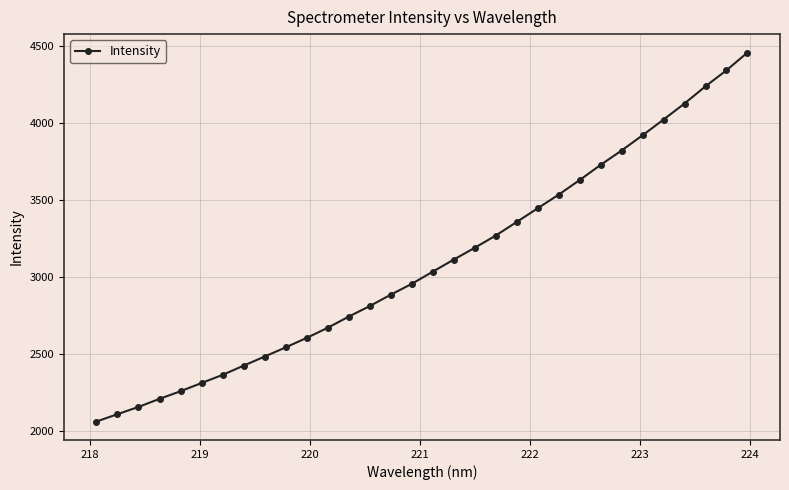

What is the value of the 18th point from the left?

3113.9